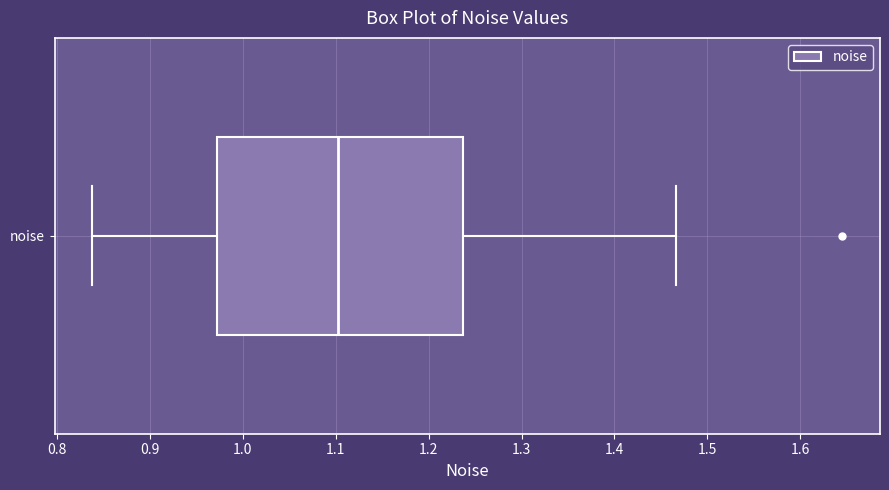

Transcribe this box plot: give where the median line is, the range the box spans, and where the two whiskers end, as read against the x-axis. The values are not printed on the chart, so give them approximately, as read against the axis.

median 1.10, box 0.97 to 1.24, whiskers 0.84 to 1.47